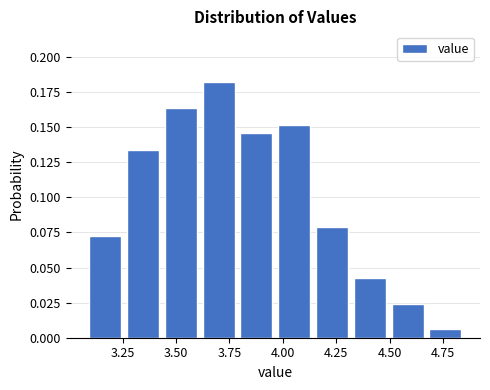

Around what value on the x-axis is the tallest bar? Give the approximate position of its centre, as read against the axis.

3.70